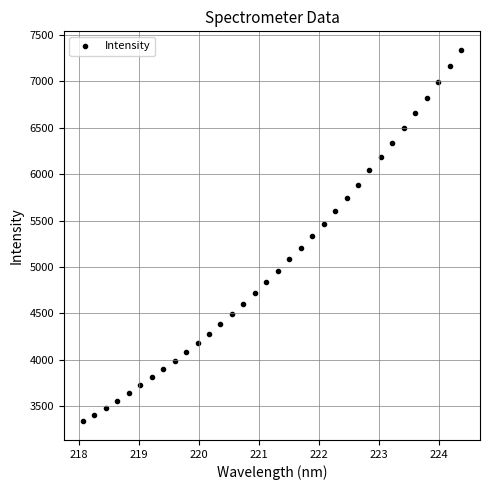

What is the range of X values (max minus min)?

6.3